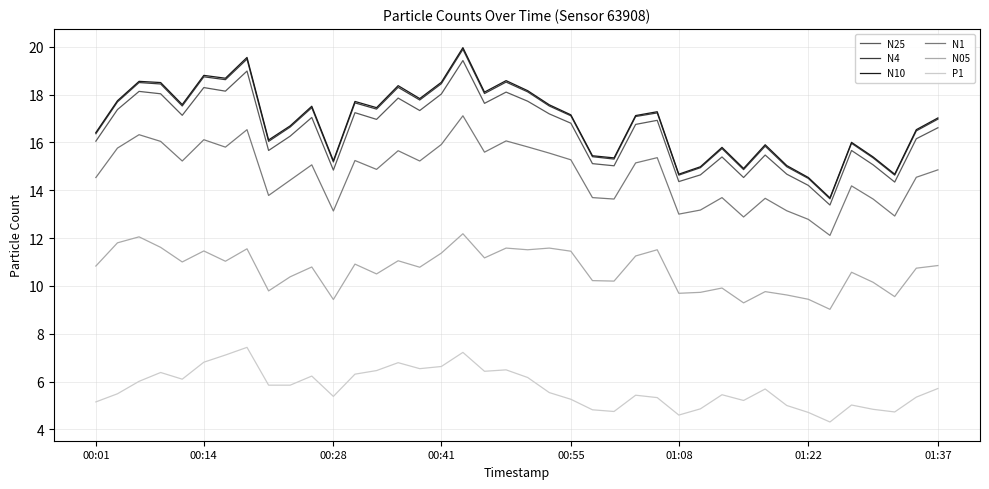

Which series has the largest range (max minus min)?

N10